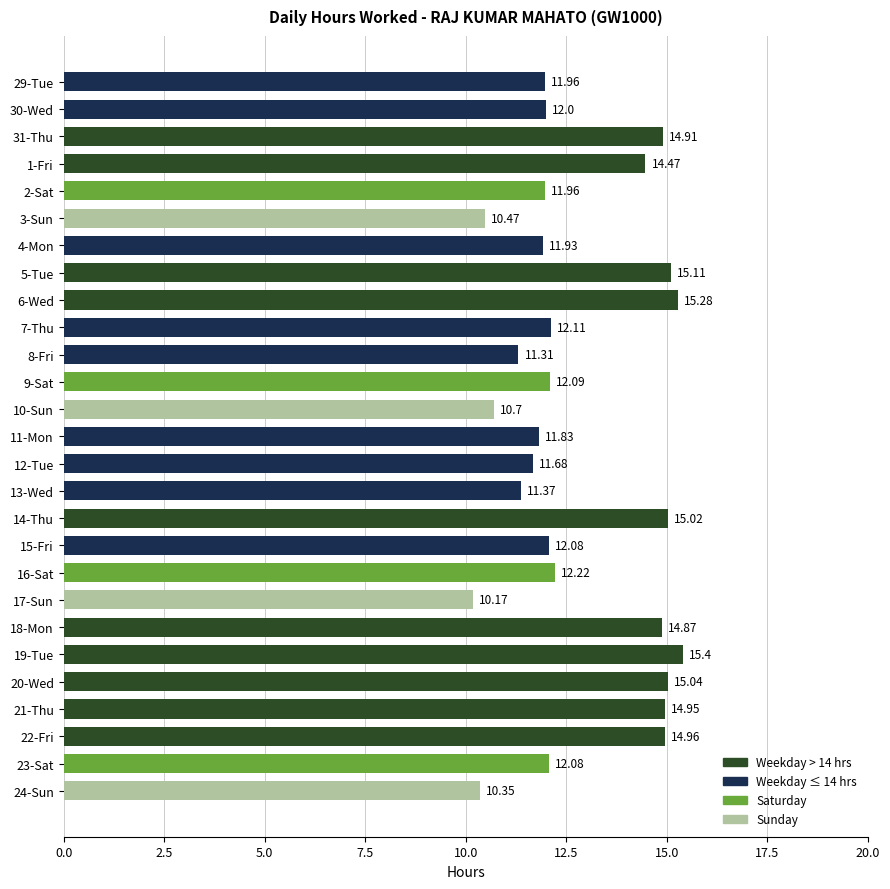

Approximately how many times larger is the value at 30-Wed compared to 13-Wed?

1.1